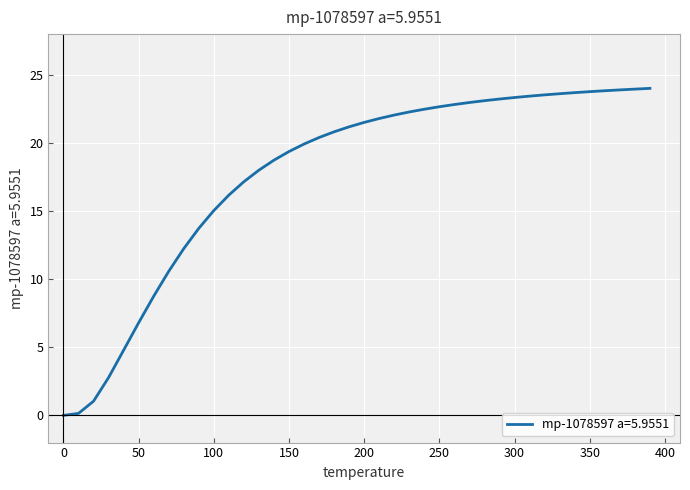

What is the difference between the maximum and minimum values?

24.0